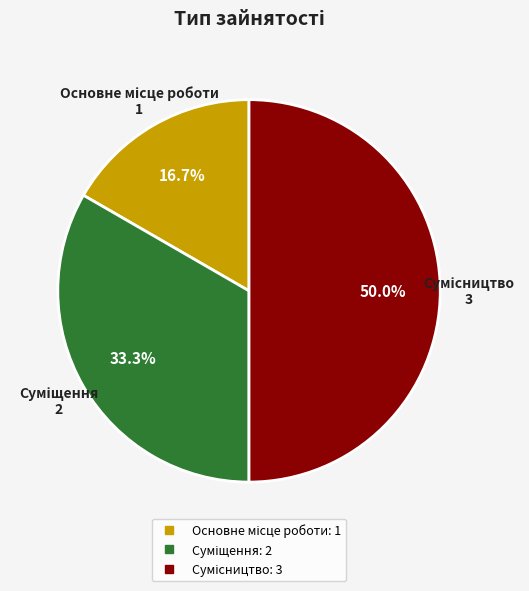

True or false: Суміщення accounts for 33% of the total.

True